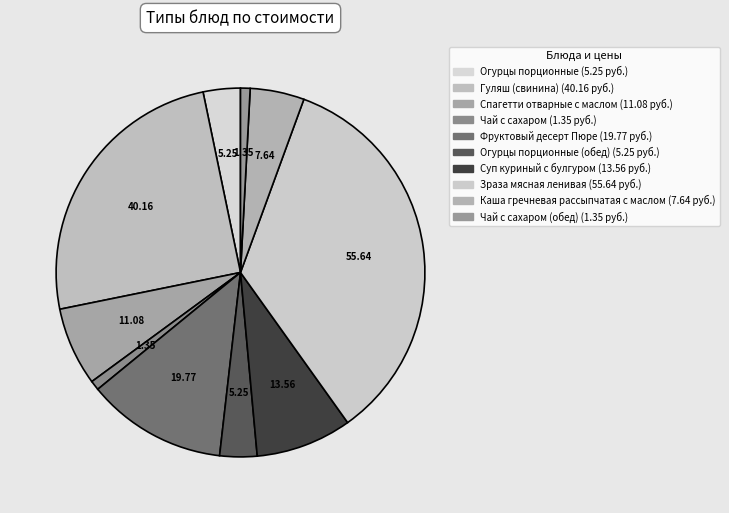

How many slices are in this pie chart?

10